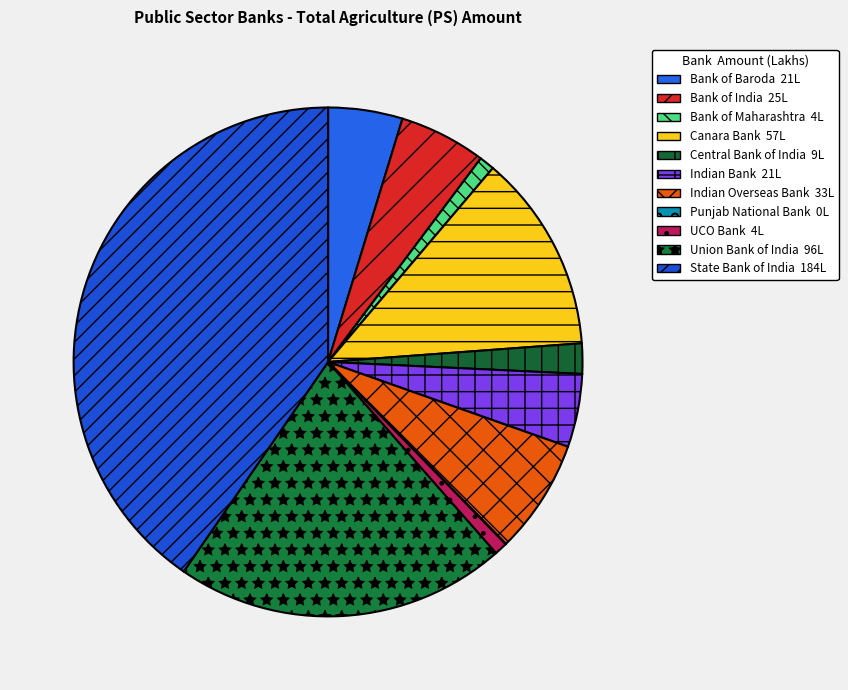

Do Bank of India and State Bank of India together represent more than half of the pie?

No